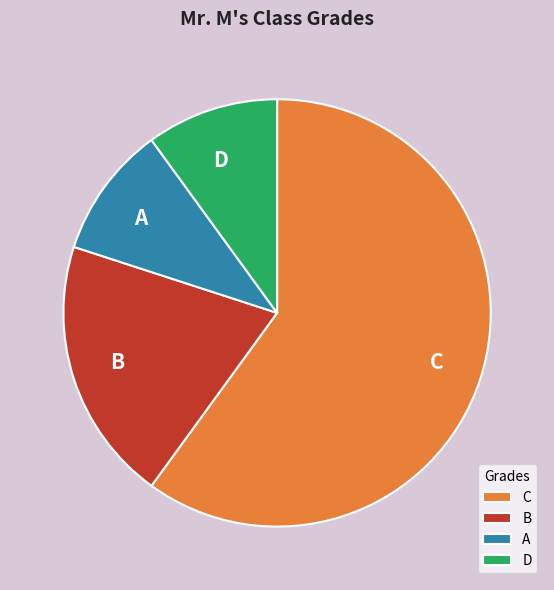

The B slice represents 20% of the pie. True or false?

True